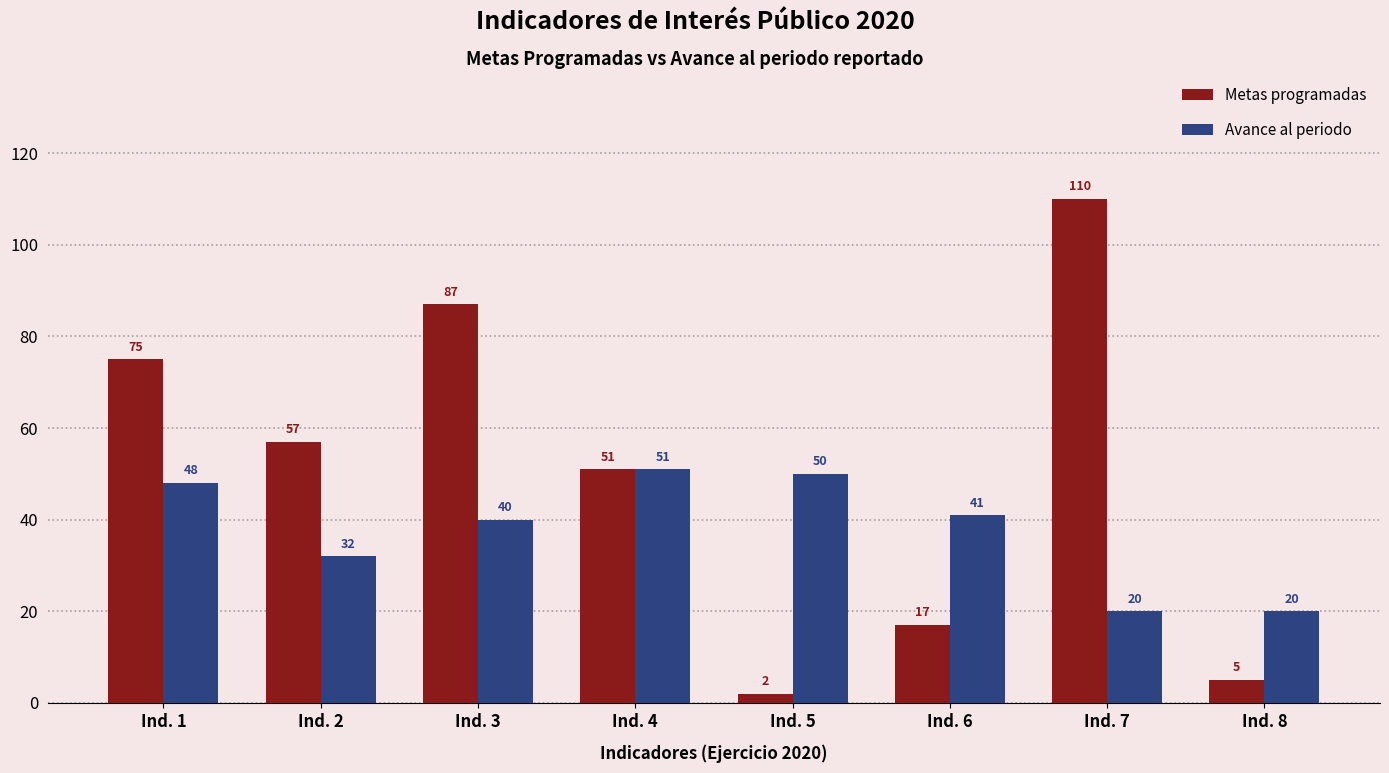

Where is Metas programadas nearest to the value 56?

Ind. 2